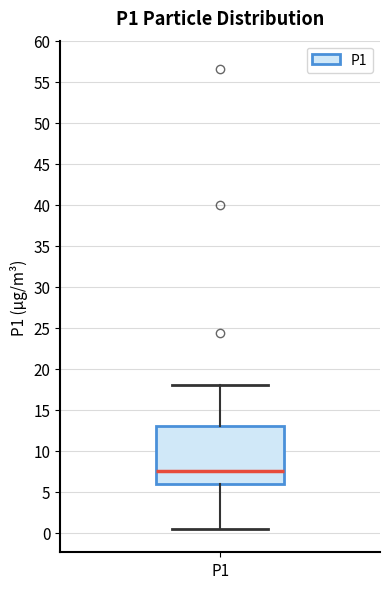

Read this box plot against the y-axis: the position of the median line, the range covered by the box, and the ends of both whiskers. The values are not printed on the chart, so give them approximately, as read against the axis.

median 7.5, box 6.0 to 13.0, whiskers 0.5 to 18.0